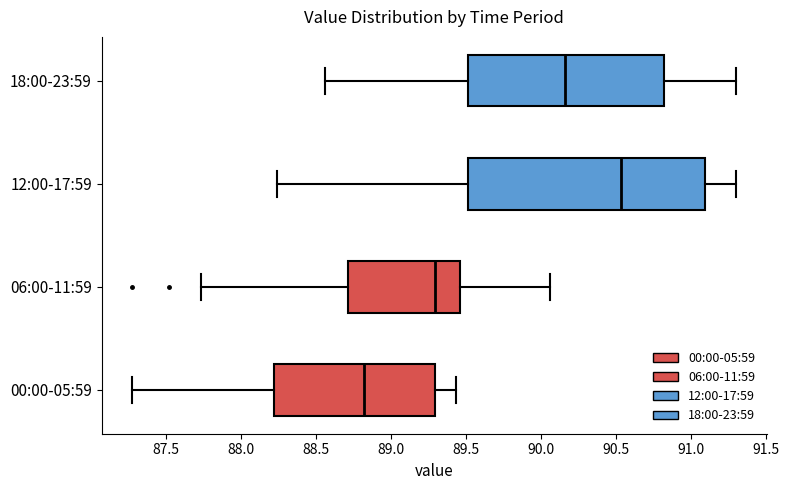

Reading bottom to top, transcribe this box plot: for each box, give where its median line is, the range the box spans, and where its two whiskers end, as read against the x-axis. The values are not printed on the chart, so give them approximately, as read against the axis.

00:00-05:59: median 88.80, box 88.20 to 89.30, whiskers 87.25 to 89.45
06:00-11:59: median 89.30, box 88.70 to 89.45, whiskers 87.75 to 90.05
12:00-17:59: median 90.55, box 89.50 to 91.10, whiskers 88.25 to 91.30
18:00-23:59: median 90.15, box 89.50 to 90.80, whiskers 88.55 to 91.30